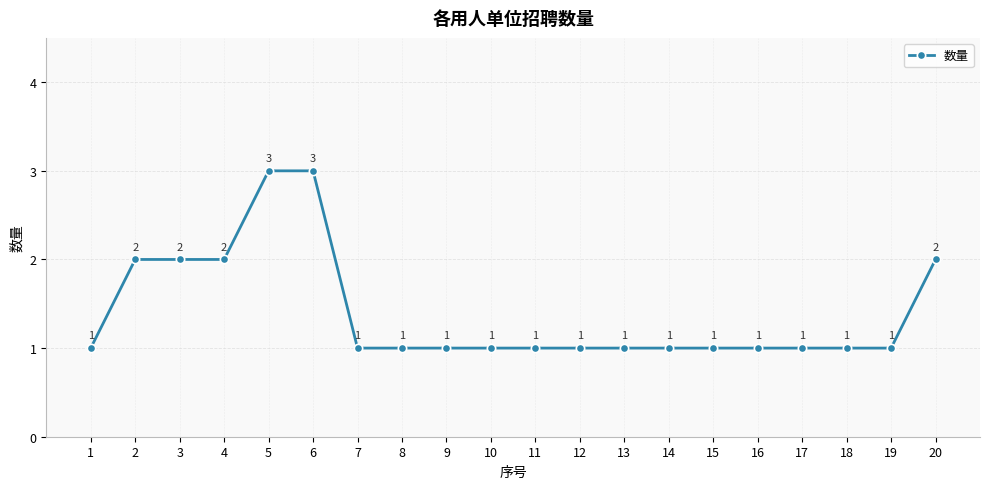

Approximately how many times larger is the value at 19 compared to 20?

0.5